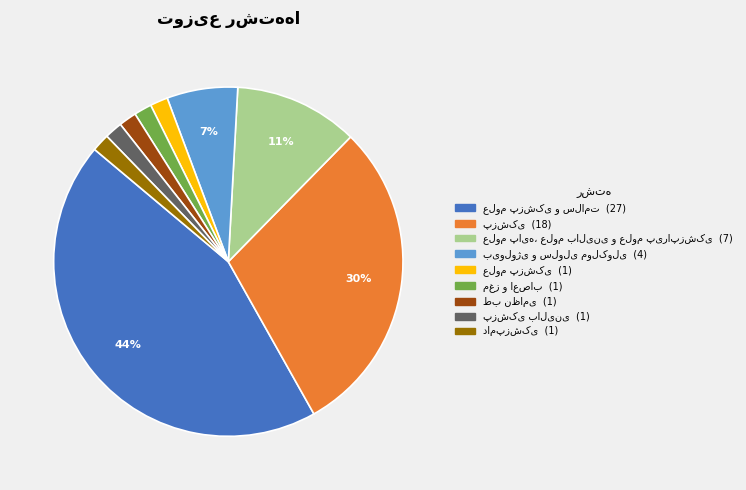

To the nearest percent, what is the average slice percentage?

11%